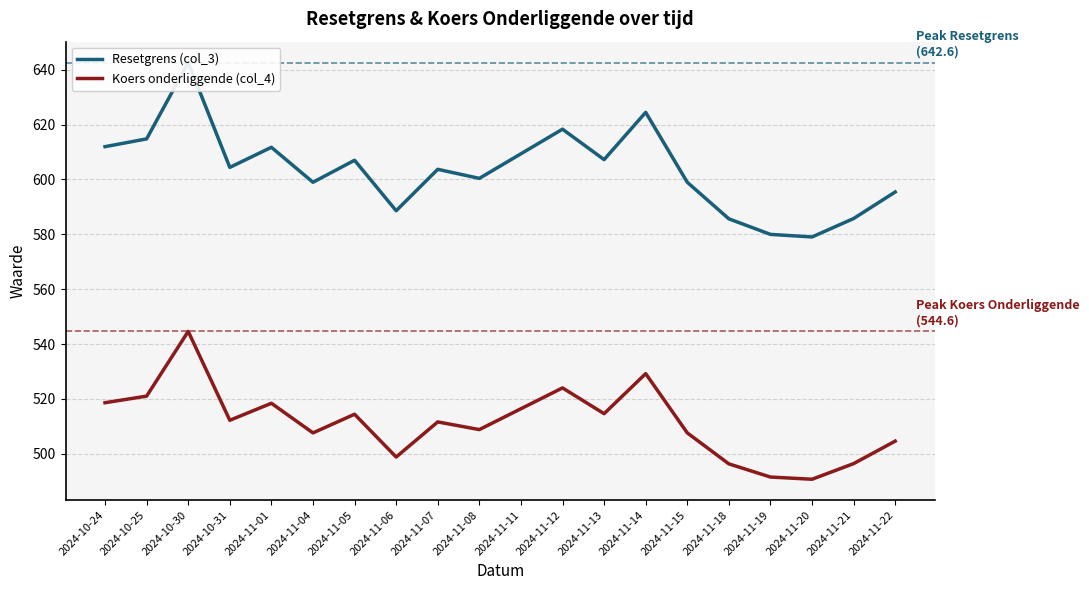

What is the value of the Resetgrens (col_3) point at the 7th from the left?

607.0